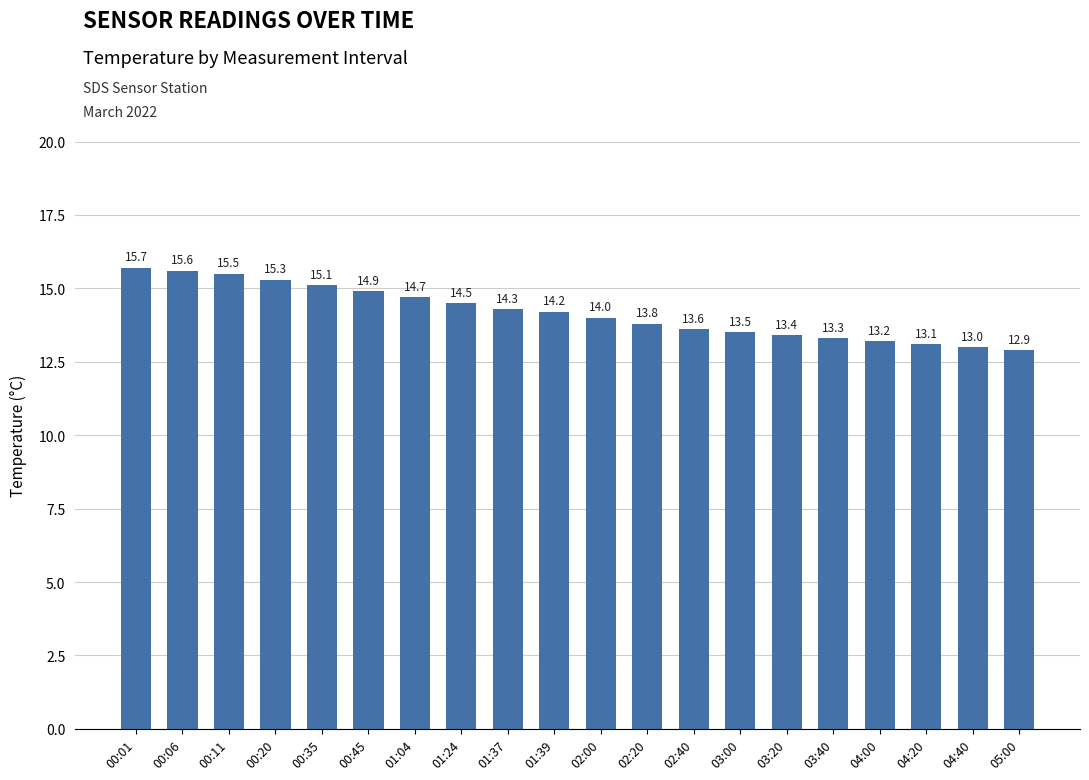

What position from the right is 00:11?

18